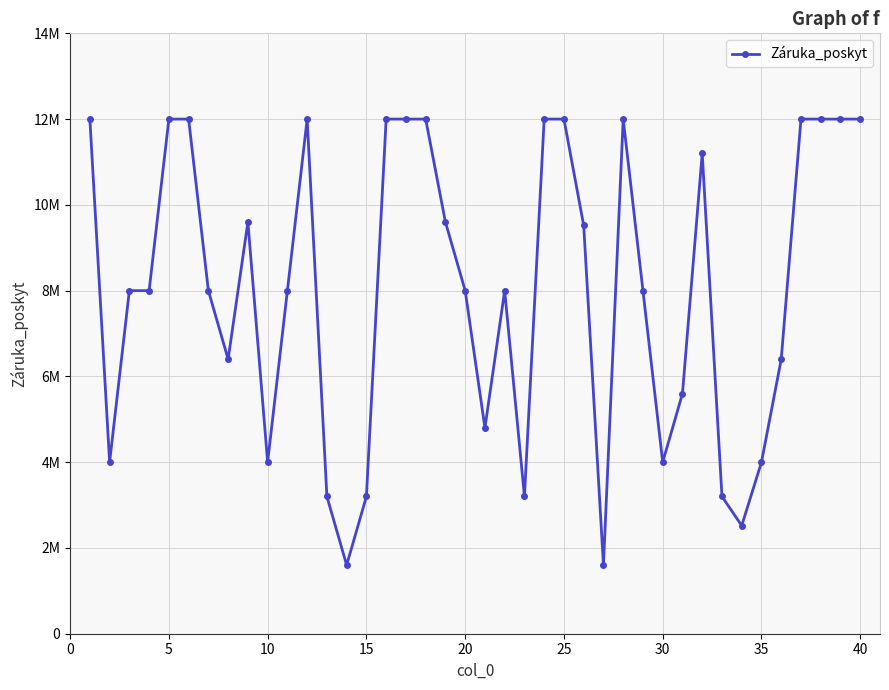

Is this an area chart (filled region under the line)?

No